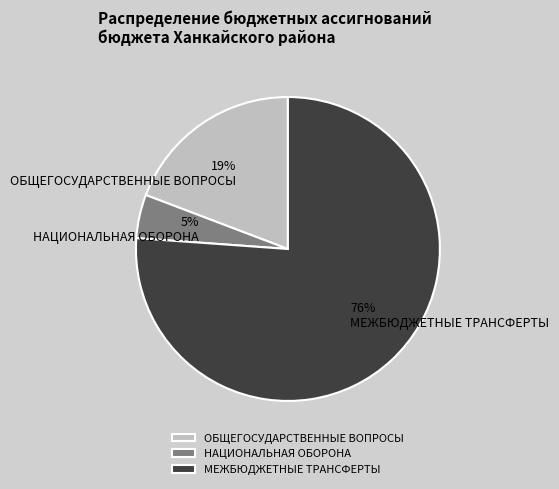

Is МЕЖБЮДЖЕТНЫЕ ТРАНСФЕРТЫ the majority of the pie?

Yes